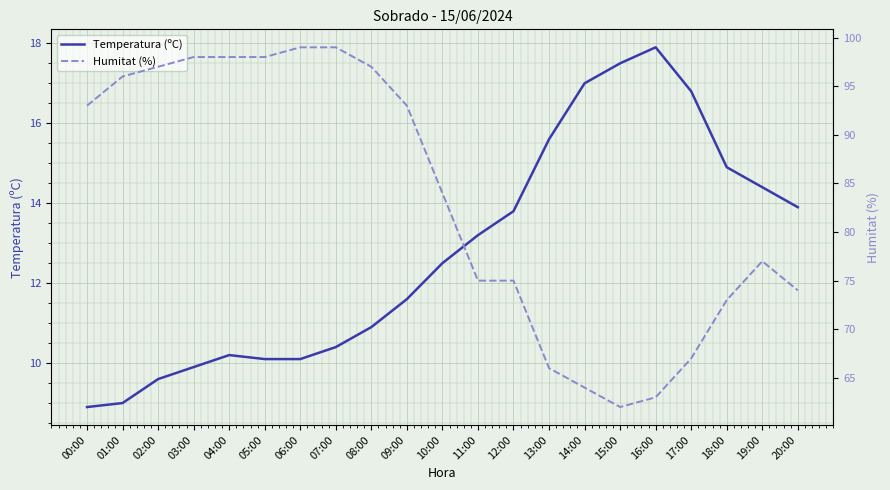

How many values in the Temperatura (ºC) series are below 12?

10